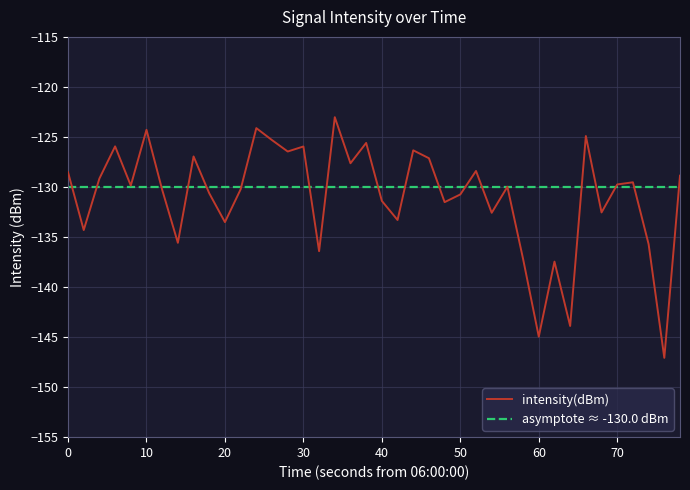

What is the highest value of the intensity(dBm) series?

-123.0